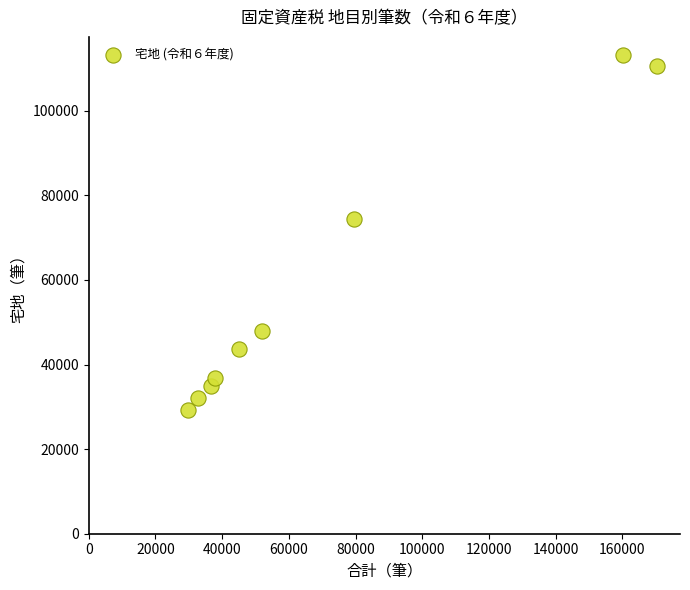

What Y value in the scatter plot is closest to 71237?

74437